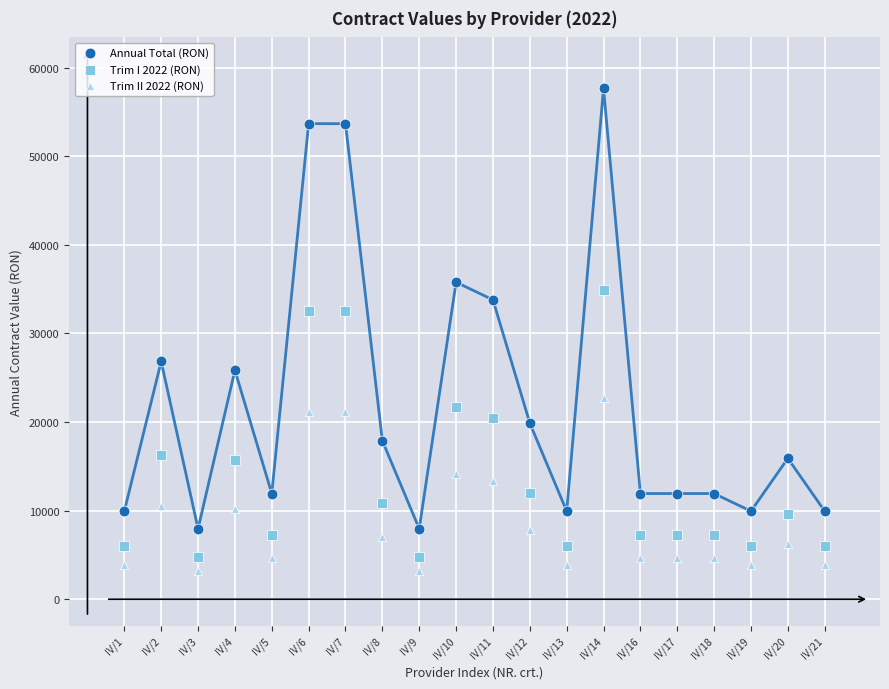

Across all data points, what is the range of Y values (max minus min)?

54527